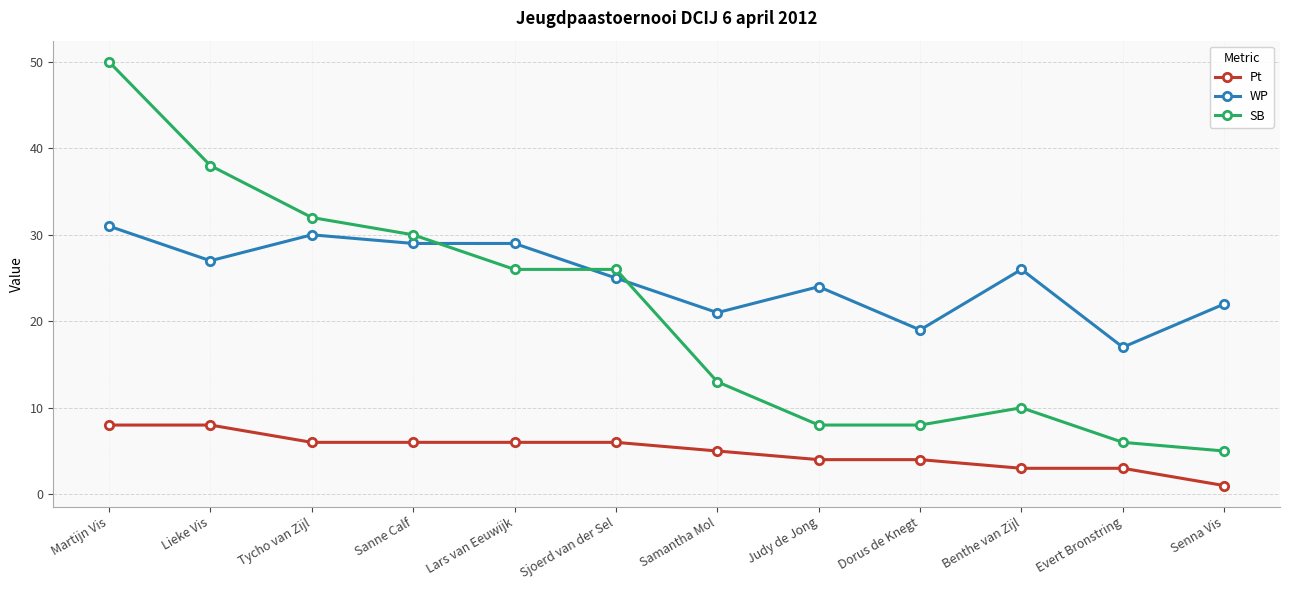

Which series has the largest total across all categories?

WP